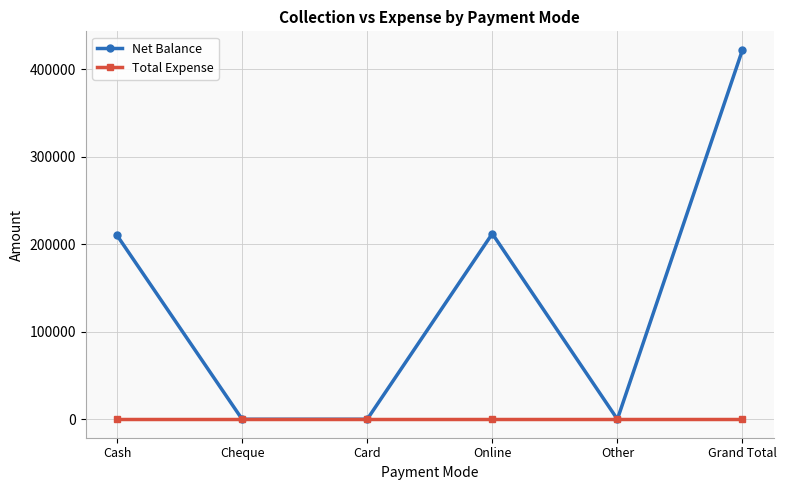

True or false: Net Balance has more than 2 points higher than both neighbors.

False